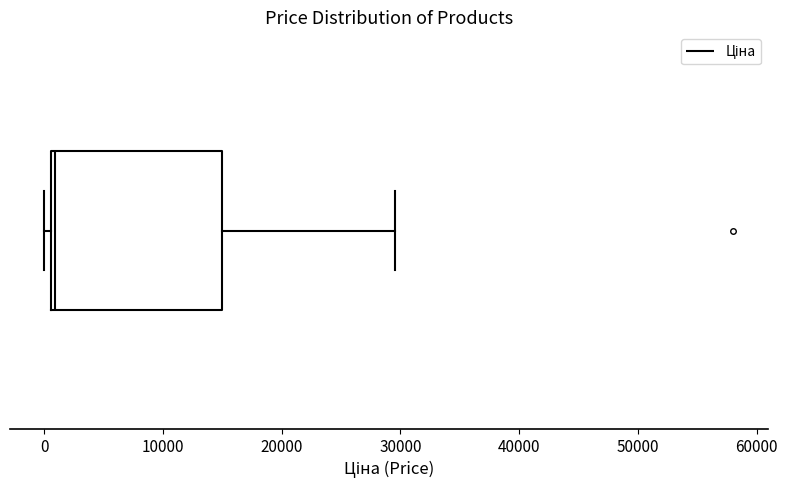

Read this box plot against the x-axis: the position of the median line, the range covered by the box, and the ends of both whiskers. The values are not printed on the chart, so give them approximately, as read against the axis.

median 1000 (just right of the box's left edge), box 1000 to 15000, whiskers 0 to 30000